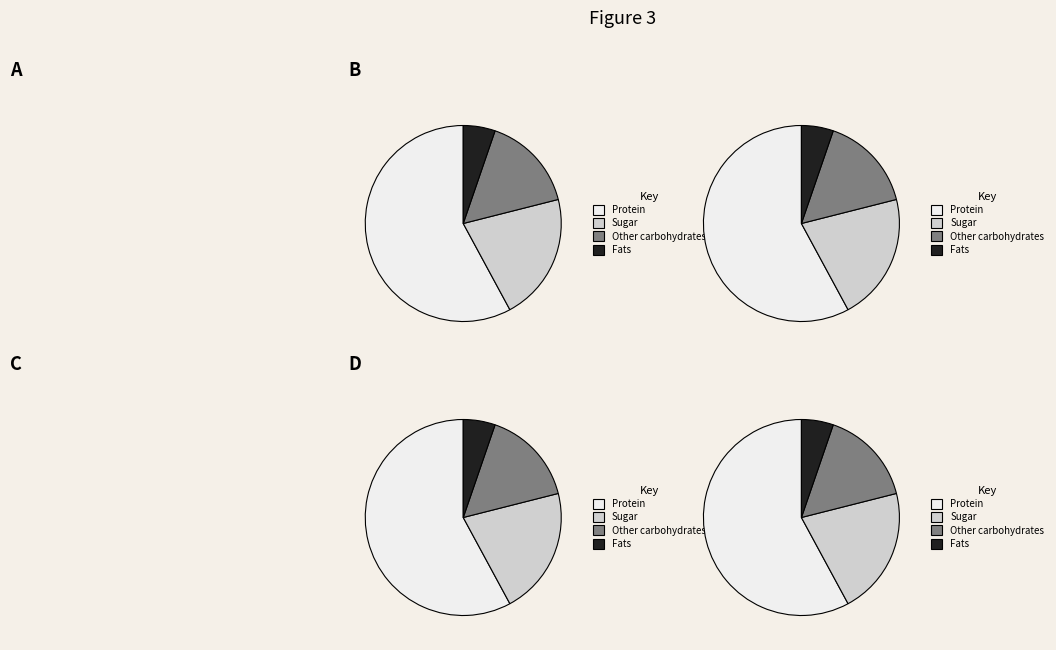

What is the difference between the highest and lowest values at B?

10